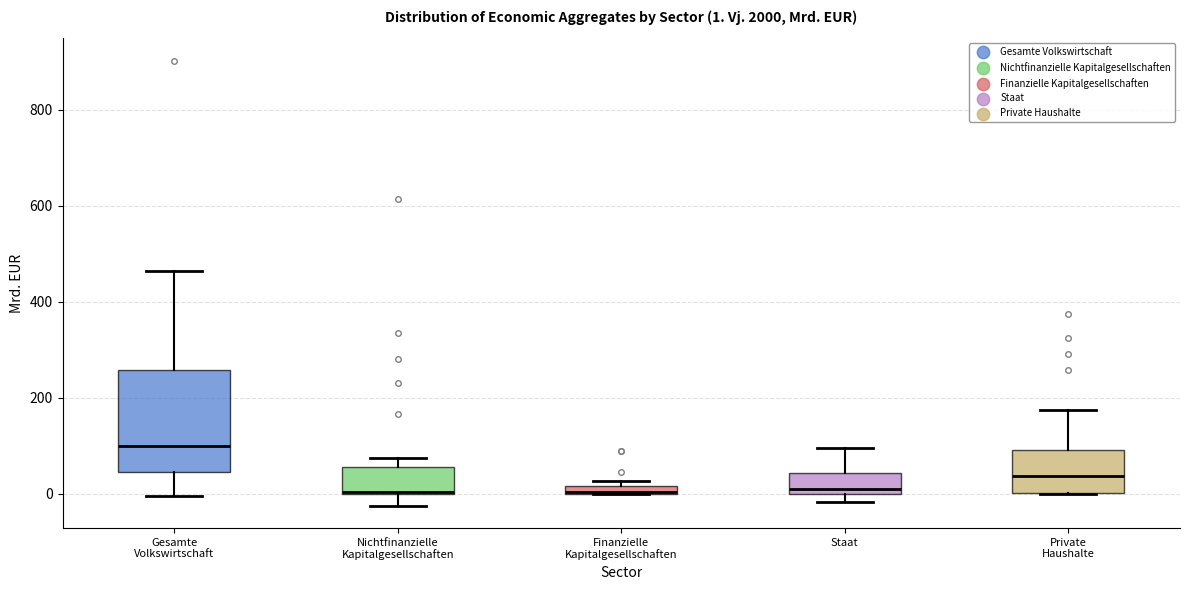

Comparing the boxes themselves (not the whiskers), which one is the tallest?

Gesamte Volkswirtschaft